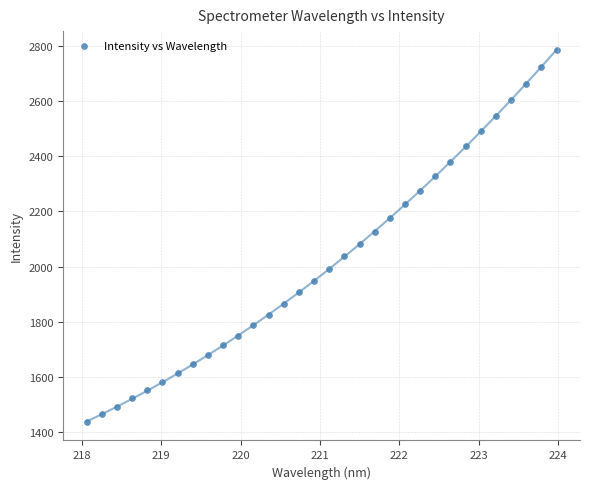

What is the range of X values (max minus min)?

5.9